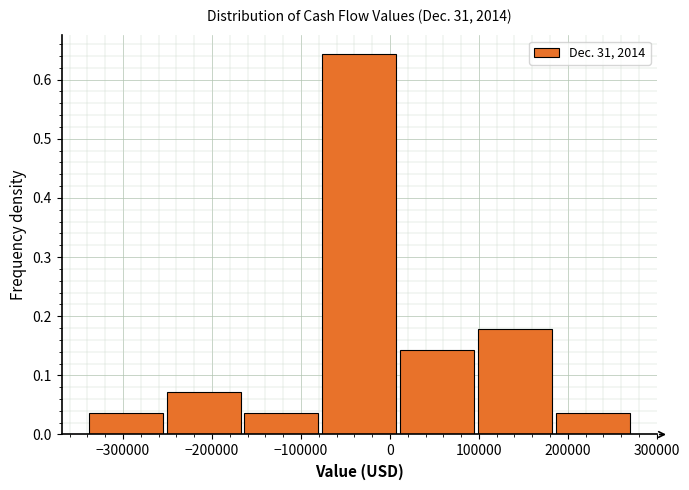

What is the height of the bar covering 100000 to 190000 on the x-axis? Neither the bar edges nor the heights are printed on the chart, so give them approximately, as read against the axes.

0.18